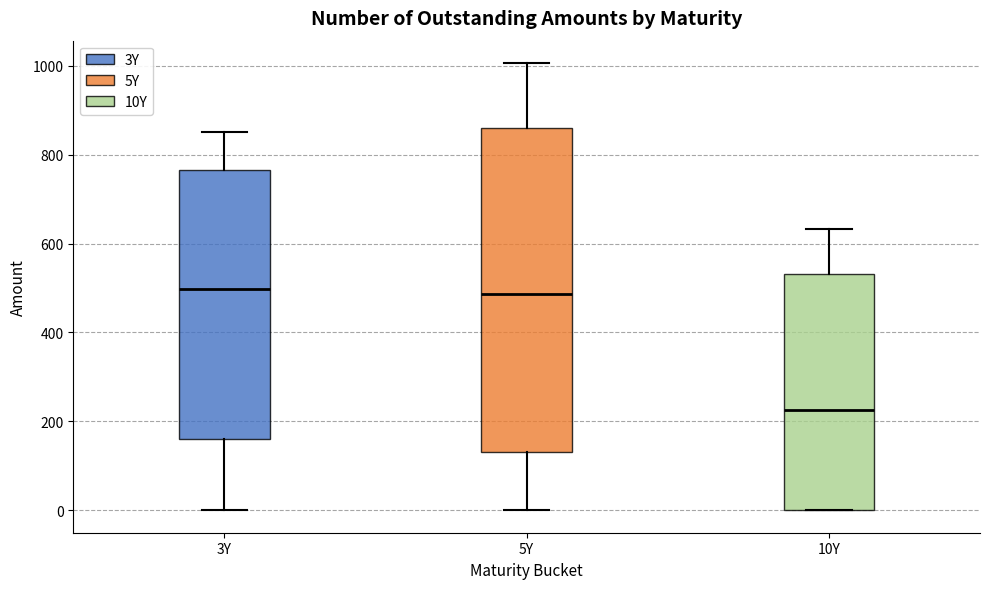

Which box is the tallest, from its lower edge to its upper edge?

5Y